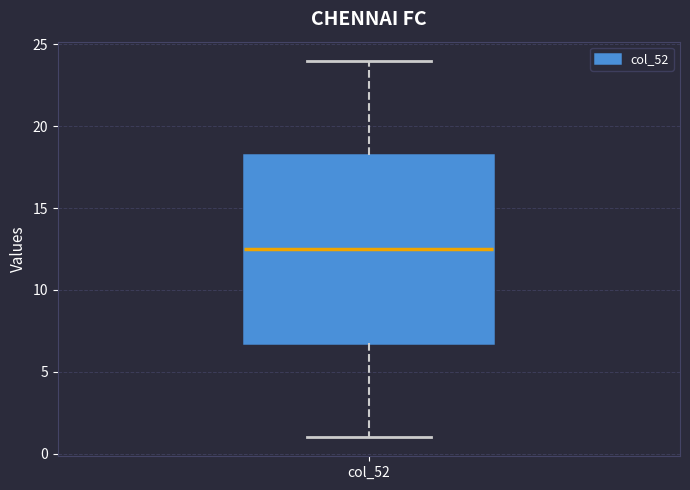

Read this box plot against the y-axis: the position of the median line, the range covered by the box, and the ends of both whiskers. The values are not printed on the chart, so give them approximately, as read against the axis.

median 12.5, box 7.0 to 18.5, whiskers 1.0 to 24.0